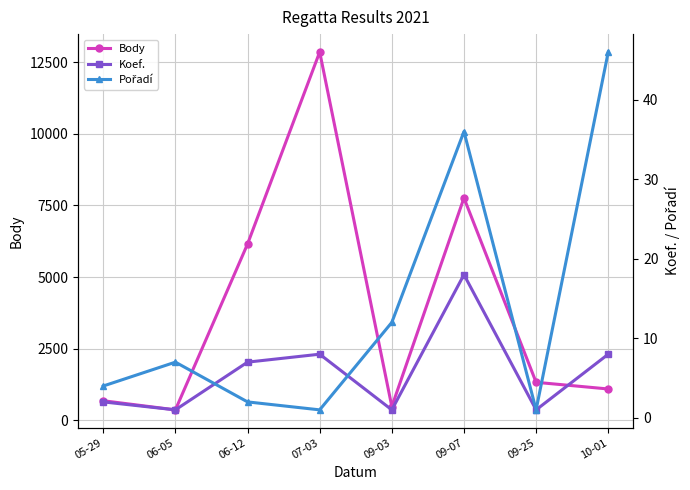

What are all the series names shown in the legend?

Body, Koef., Pořadí